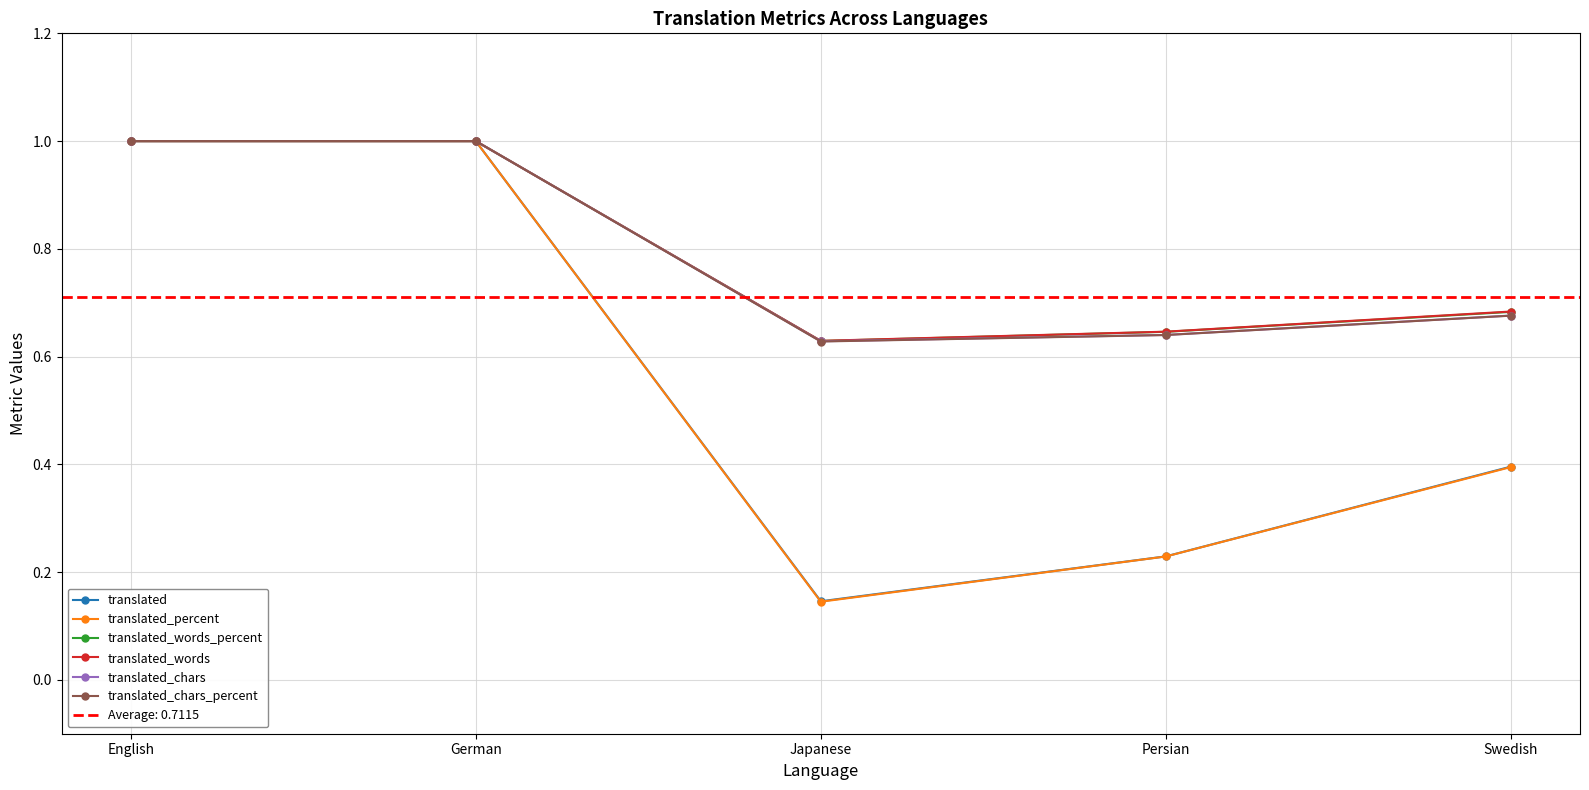

Reading left to right, list all the values displayed in this chart.

translated: 1.0	1.0	0.1	0.2	0.4
translated_percent: 1.0	1.0	0.1	0.2	0.4
translated_words_percent: 1.0	1.0	0.6	0.6	0.7
translated_words: 1.0	1.0	0.6	0.6	0.7
translated_chars: 1.0	1.0	0.6	0.6	0.7
translated_chars_percent: 1.0	1.0	0.6	0.6	0.7